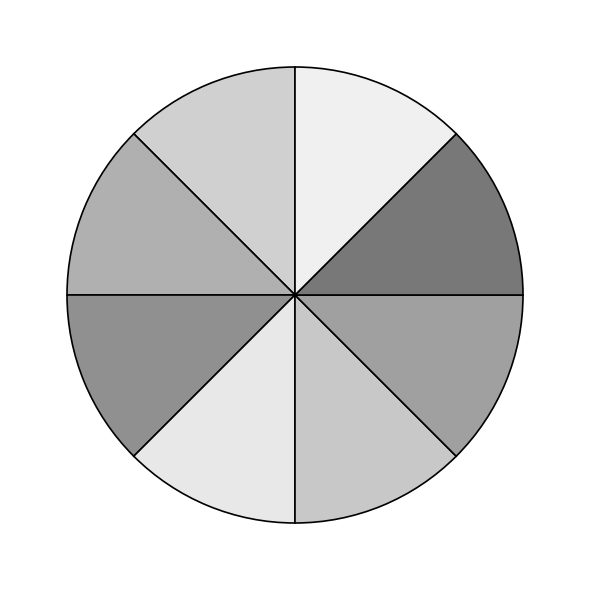

Count the number of slices in the pie.

8